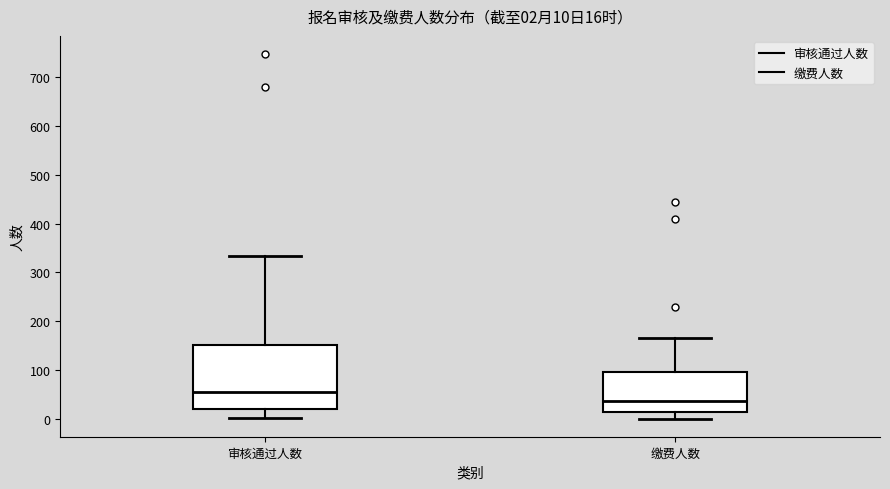

Which box has the lowest median line?

缴费人数